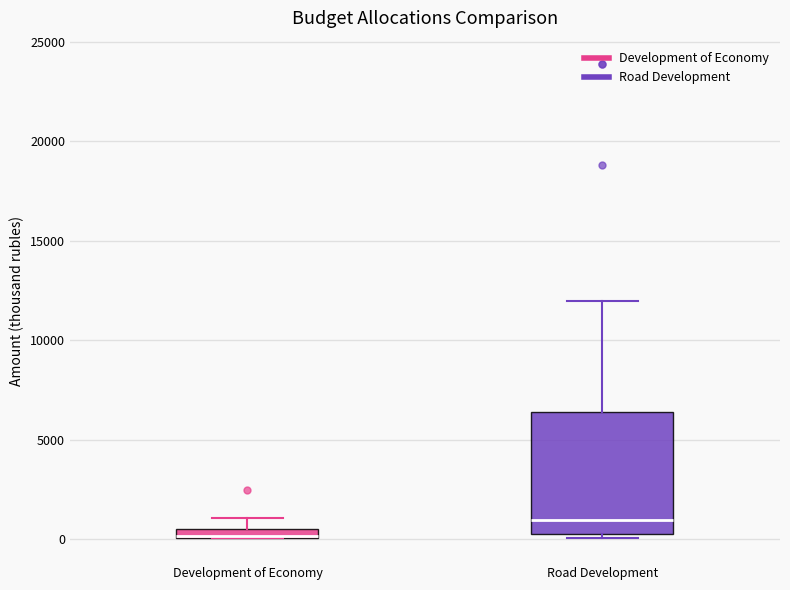

Which box is the tallest, from its lower edge to its upper edge?

Road Development